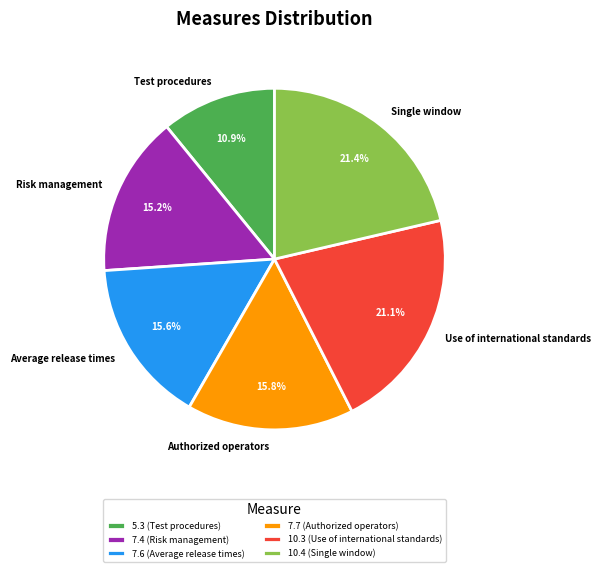

How many slices are in this pie chart?

6